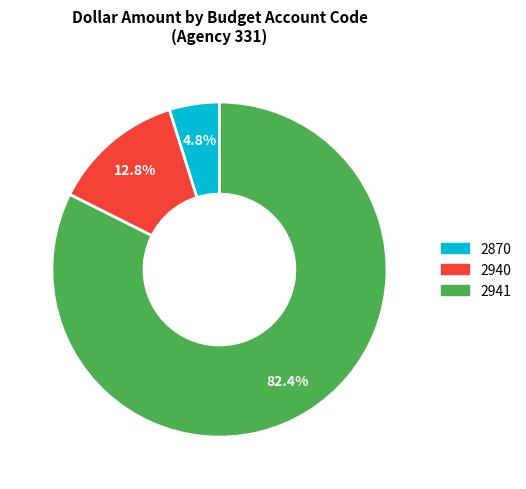

What percentage is the 2870 slice, to the nearest percent?

5%